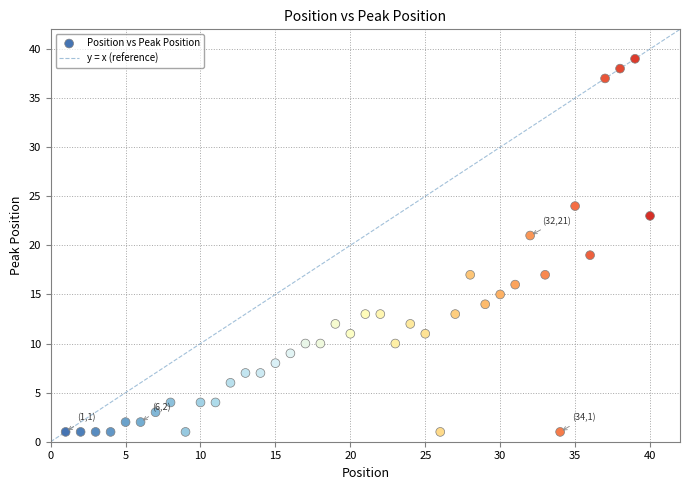

What is the range of Y values (max minus min)?

38